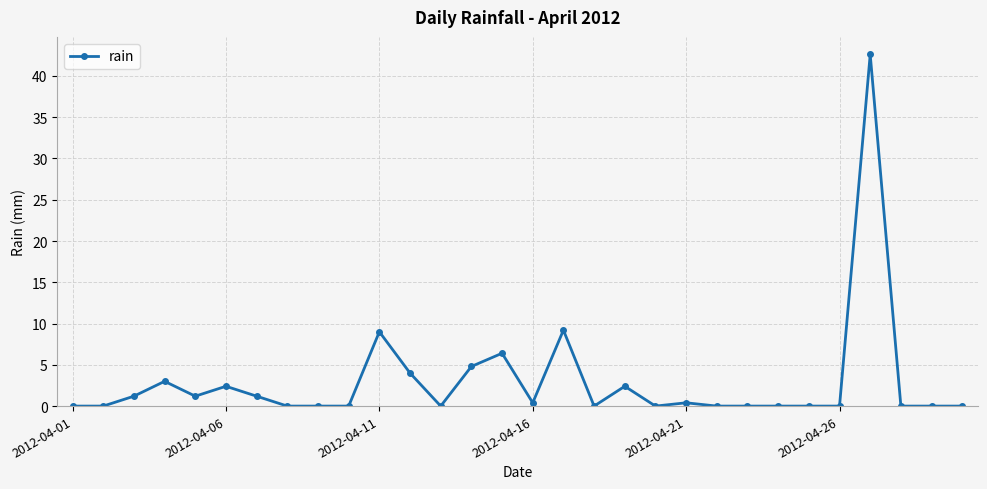

True or false: the data has more than 0 interior local peaks.

True